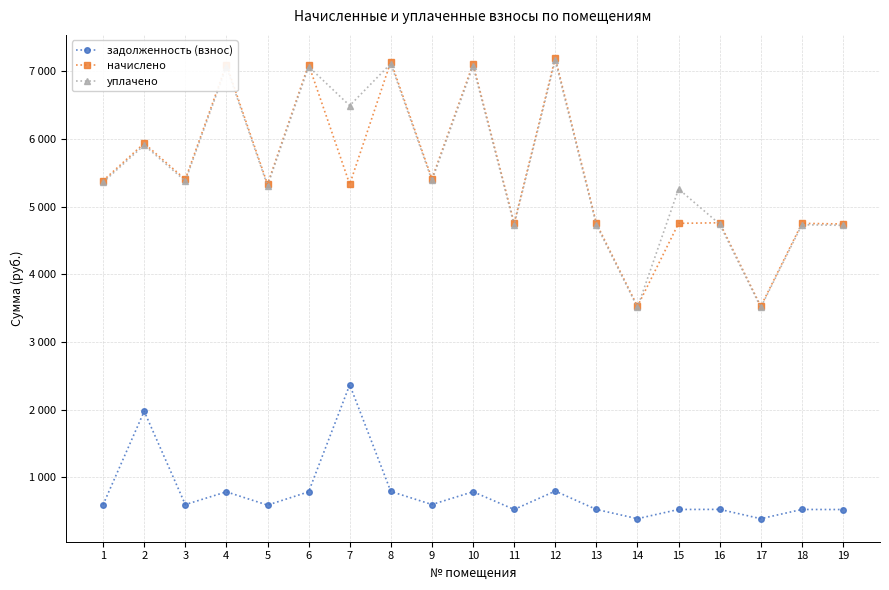

What is the spread (max minus min) of values at 8?

6348.4